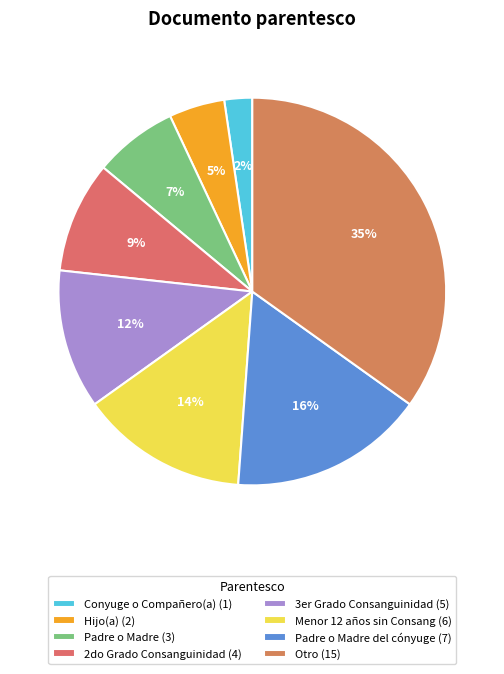

To the nearest percent, what is the average slice percentage?

12%